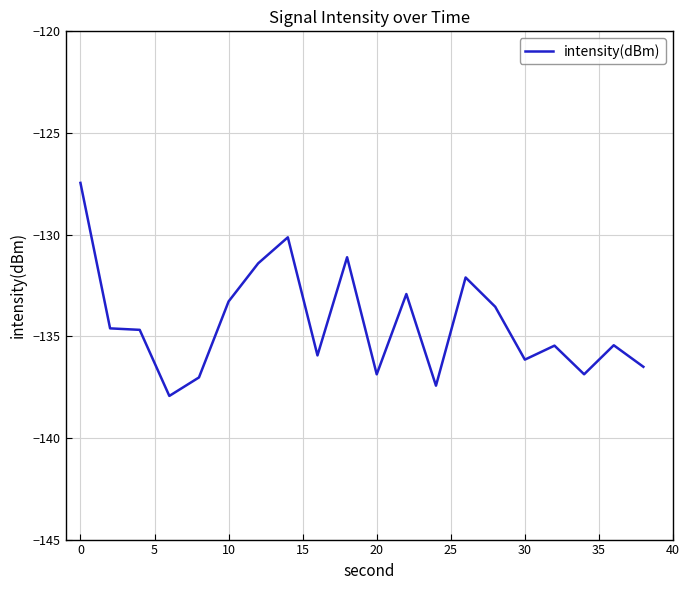

What is the difference between the maximum and minimum values?

10.5